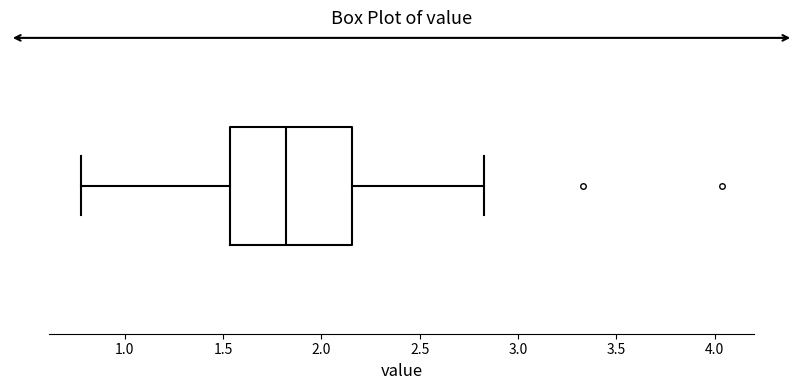

Transcribe this box plot: give where the median line is, the range the box spans, and where the two whiskers end, as read against the x-axis. The values are not printed on the chart, so give them approximately, as read against the axis.

median 1.80, box 1.55 to 2.15, whiskers 0.80 to 2.85